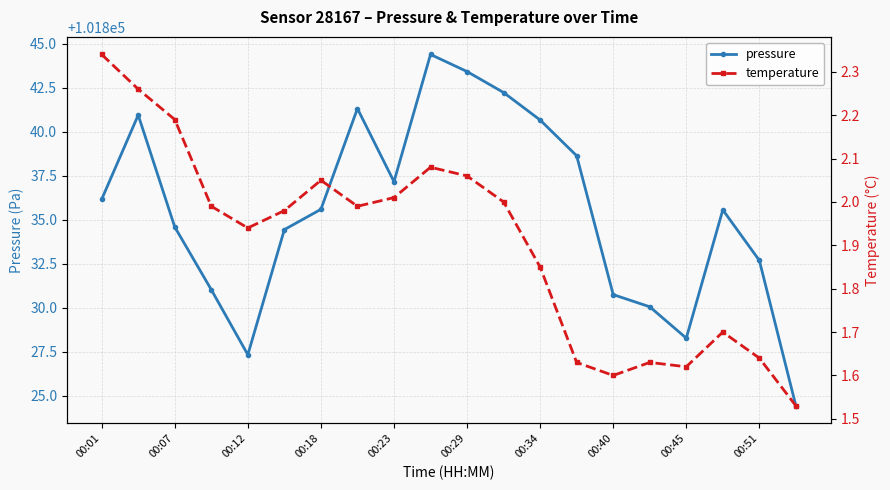

Is it true that pressure equals 57698.0 at 00:51?

False